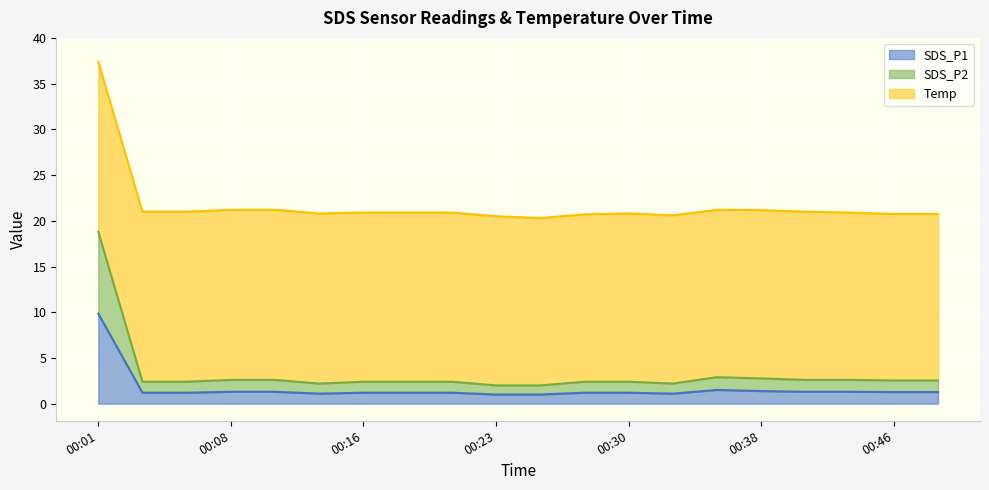

True or false: SDS_P2 and SDS_P1 cross at least once.

False